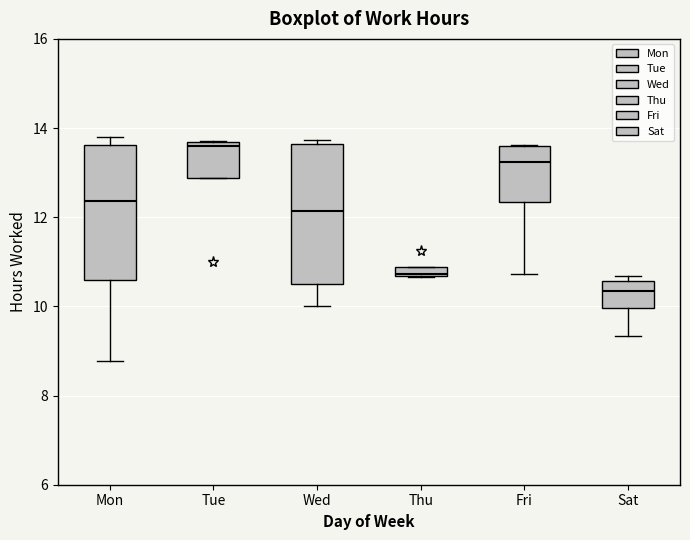

Which box has the highest median line?

Tue